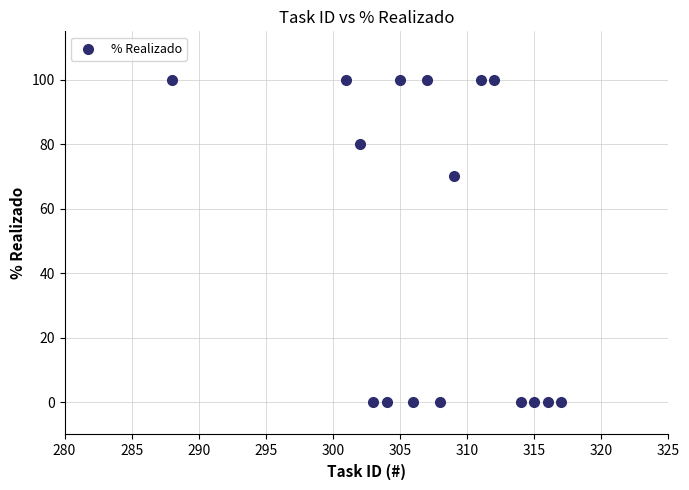

What Y value in the scatter plot is closest to 50?

70